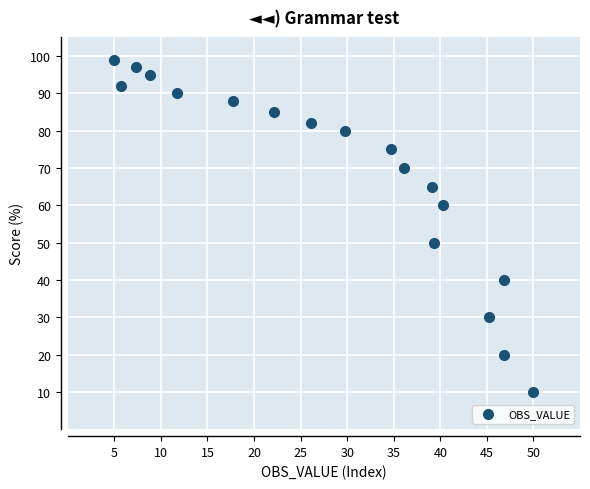

What Y value in the scatter plot is closest to 54?

50